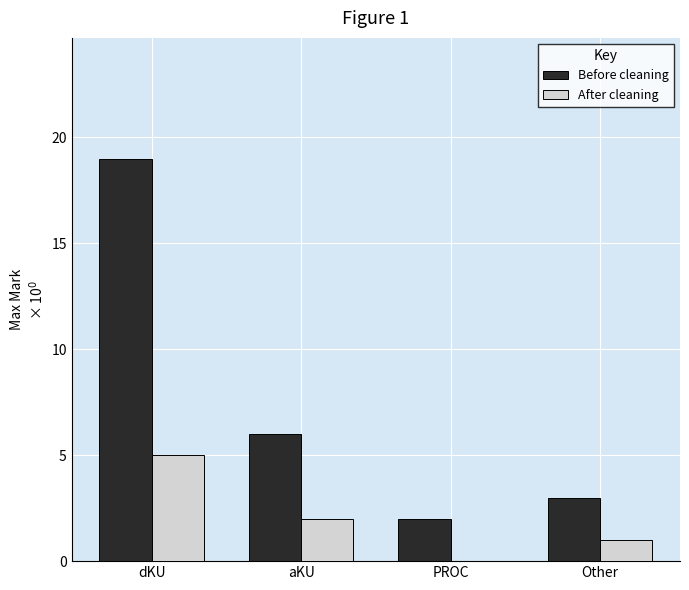

Reading right to left, list all the values displayed in this chart.

Before cleaning: Other=3	PROC=2	aKU=6	dKU=19
After cleaning: Other=1	PROC=0	aKU=2	dKU=5